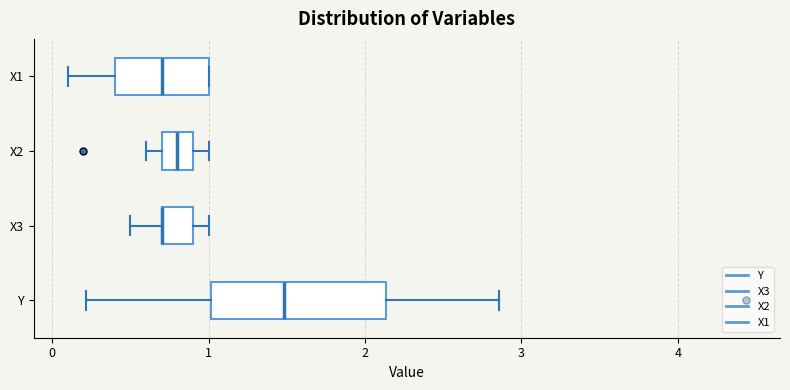

Where does the right whisker of the box for Y end on the x-axis? The values are not printed on the chart, so give them approximately, as read against the axis.

2.9